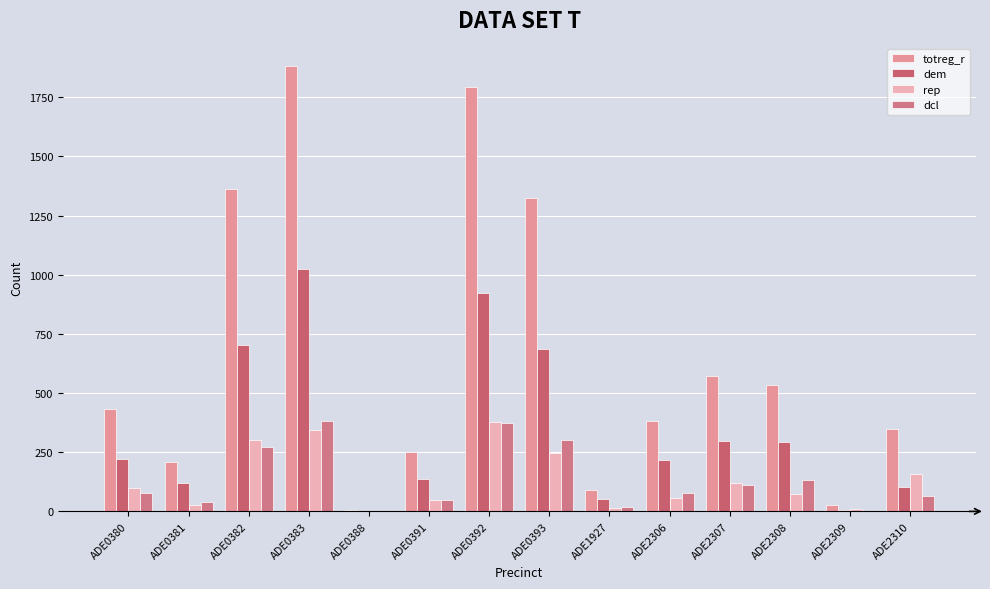

At which label does rep reach its minimum?

ADE0388